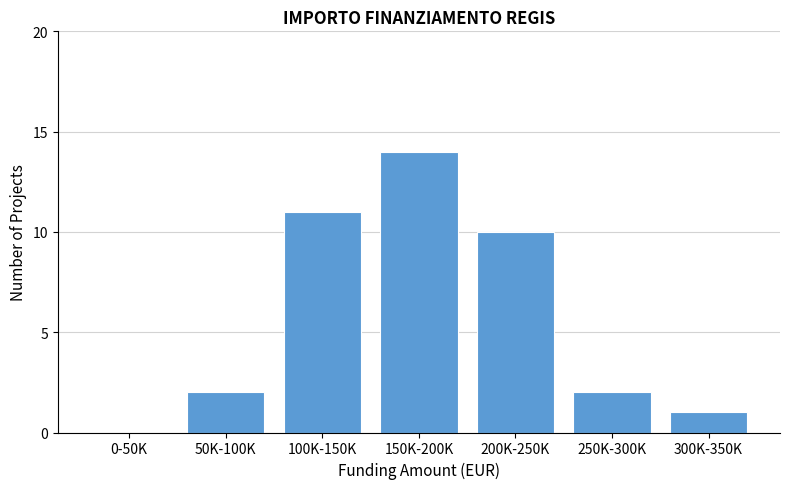

Reading left to right, what are all the values shown in this chart?

0-50K=0	50K-100K=2	100K-150K=11	150K-200K=14	200K-250K=10	250K-300K=2	300K-350K=1